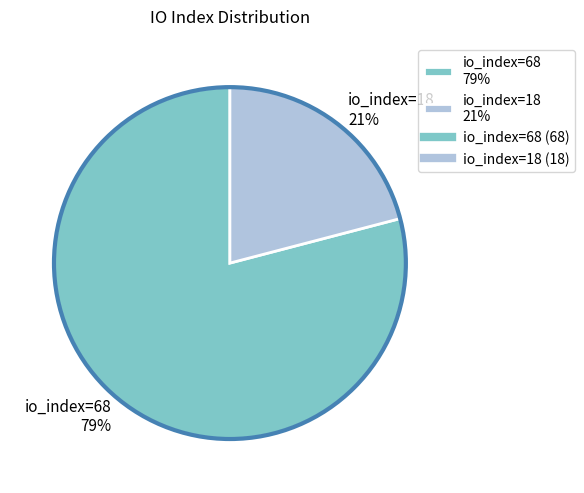

To the nearest percent, what percentage of the pie is io_index=18 21%?

21%